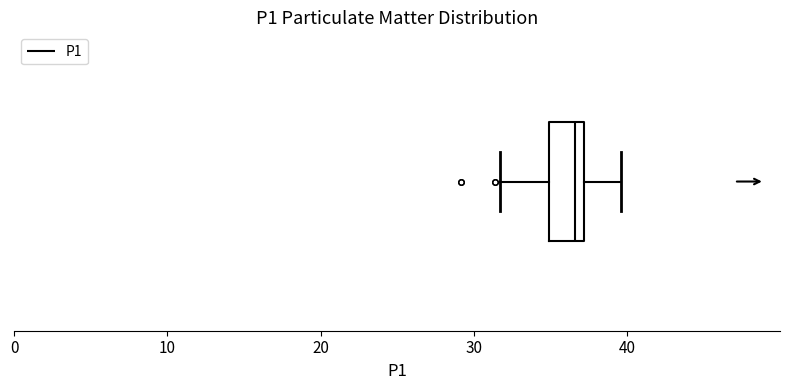

Read this box plot against the x-axis: the position of the median line, the range covered by the box, and the ends of both whiskers. The values are not printed on the chart, so give them approximately, as read against the axis.

median 37 (just left of the box's right edge), box 35 to 37, whiskers 32 to 40